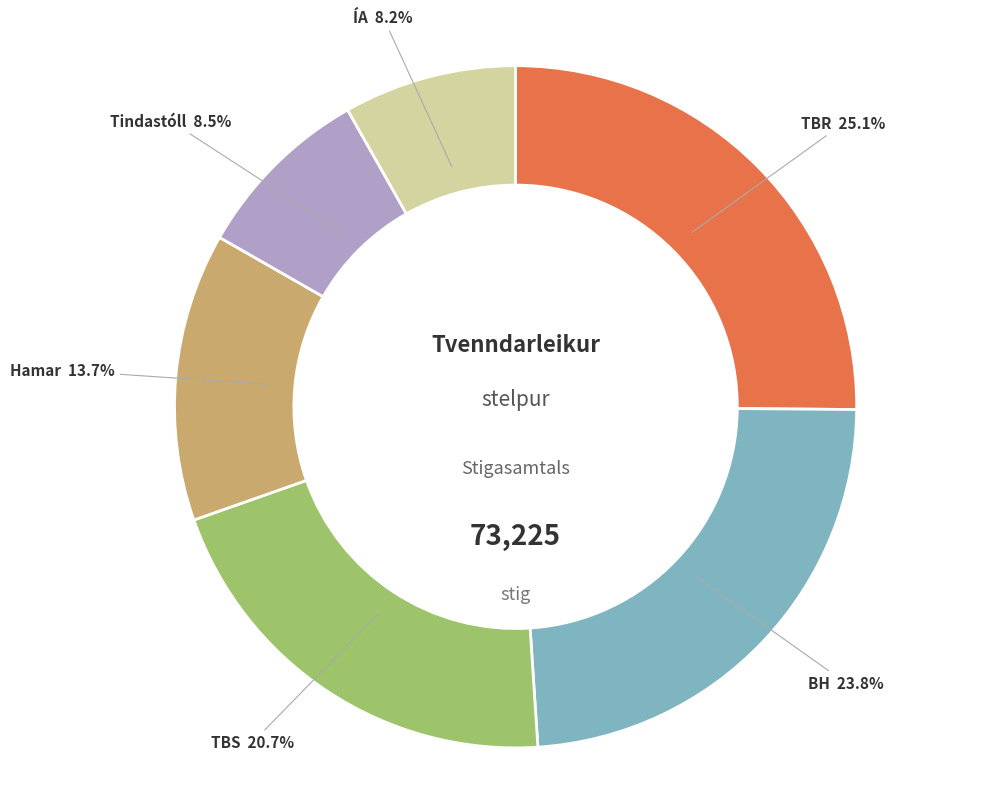

Does any single category account for the majority?

No